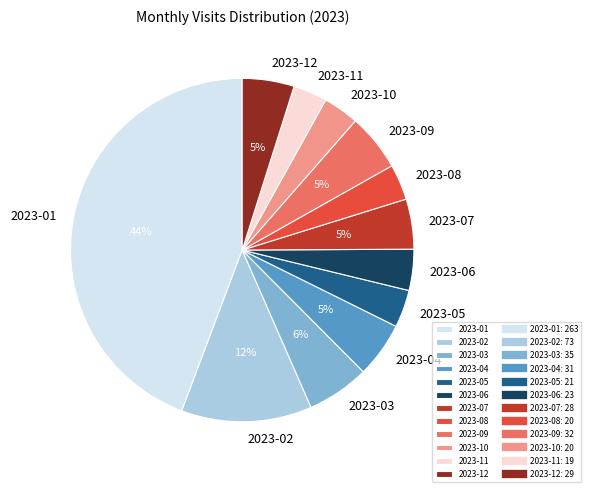

Is it true that 2023-11 is 3% of the pie?

True